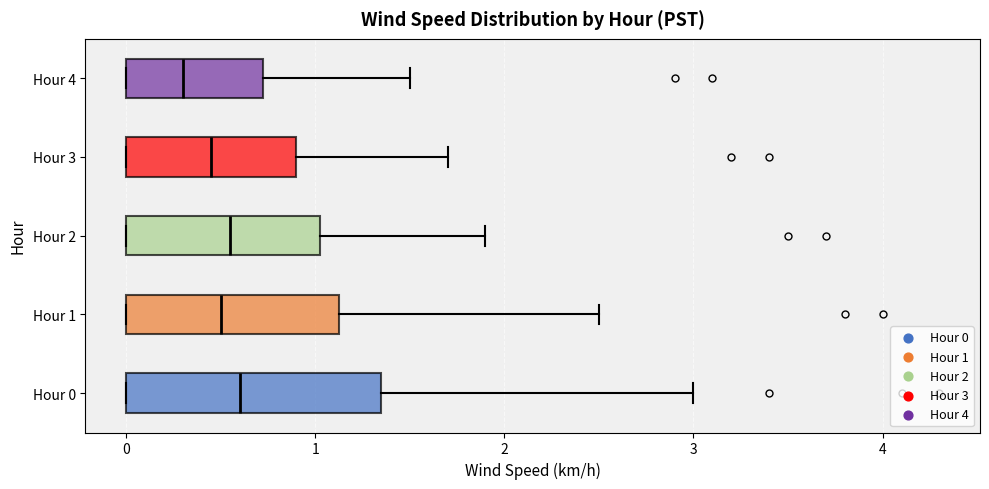

Reading bottom to top, transcribe this box plot: for each box, give where its median line is, the range the box spans, and where its two whiskers end, as read against the x-axis. The values are not printed on the chart, so give them approximately, as read against the axis.

Hour 0: median 0.6, box 0.0 to 1.4, whiskers 0.0 to 3.0
Hour 1: median 0.5, box 0.0 to 1.1, whiskers 0.0 to 2.5
Hour 2: median 0.6, box 0.0 to 1.0, whiskers 0.0 to 1.9
Hour 3: median 0.5, box 0.0 to 0.9, whiskers 0.0 to 1.7
Hour 4: median 0.3, box 0.0 to 0.7, whiskers 0.0 to 1.5